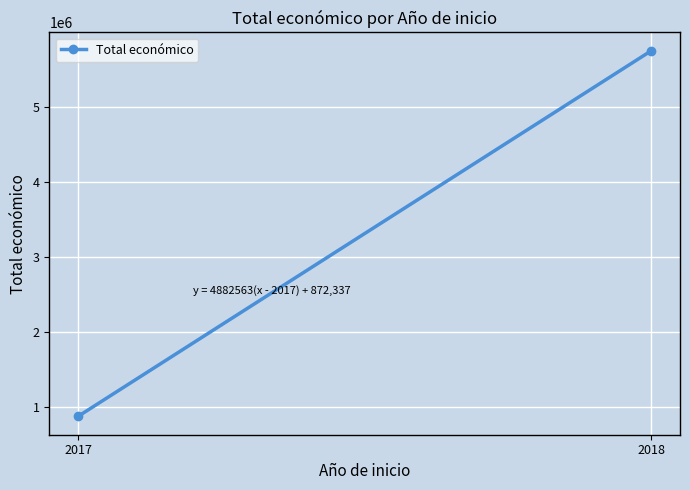

How many values are below 5754900?

1